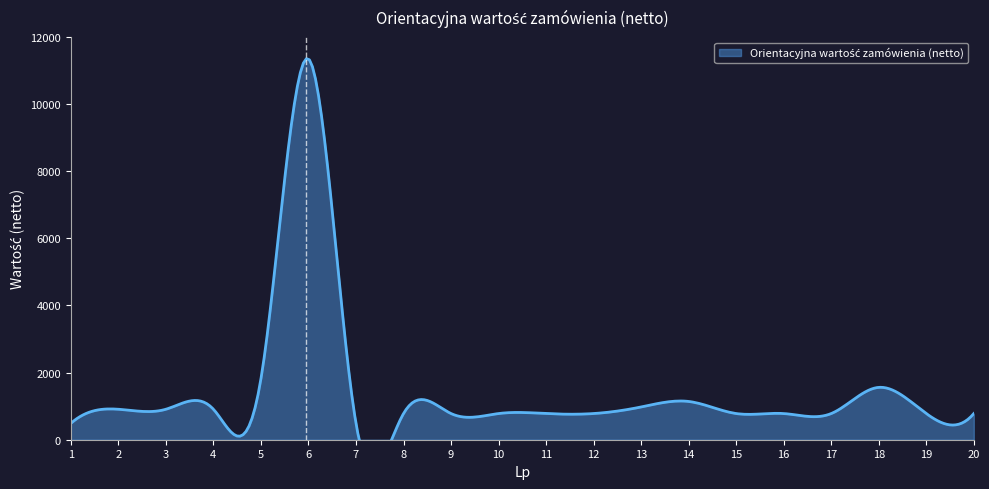

Where is the data nearest to the value 5919?

5